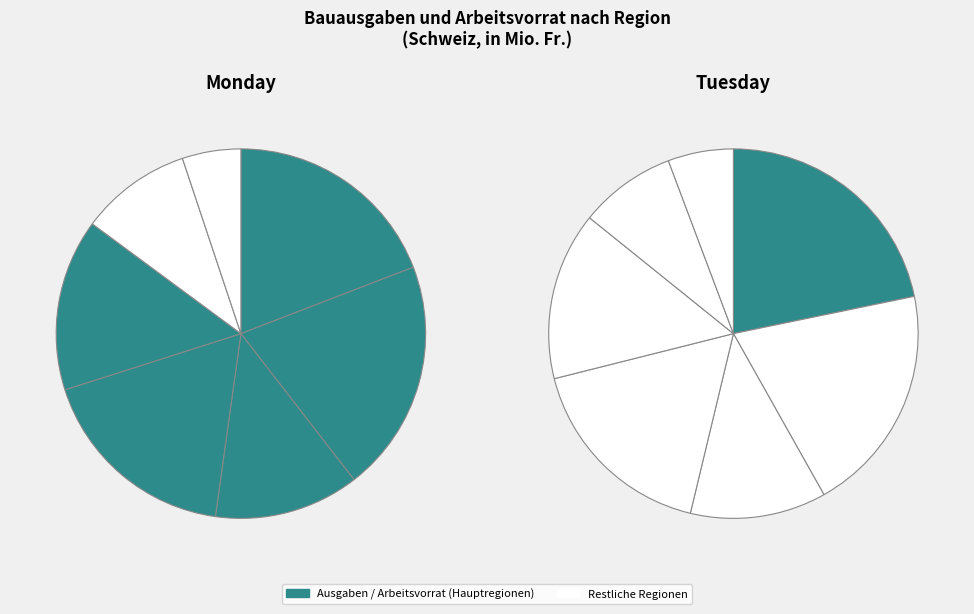

True or false: Genferseeregion accounts for 34% of the total.

False